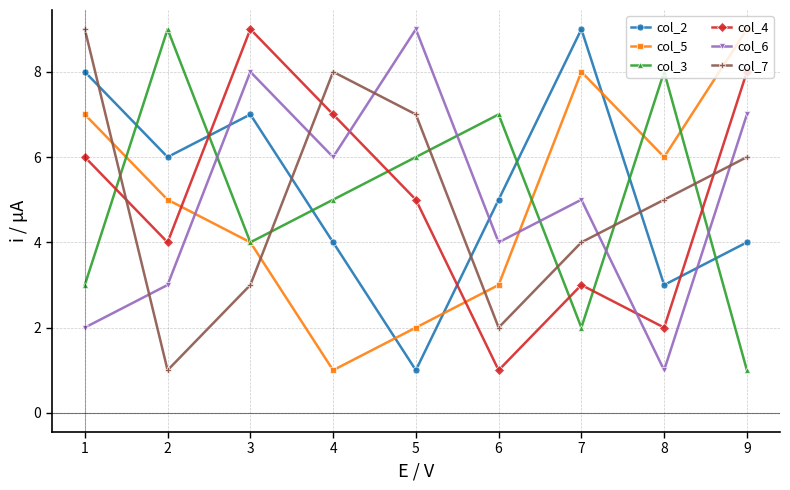

The col_6 series shows 5 at 7. True or false?

True